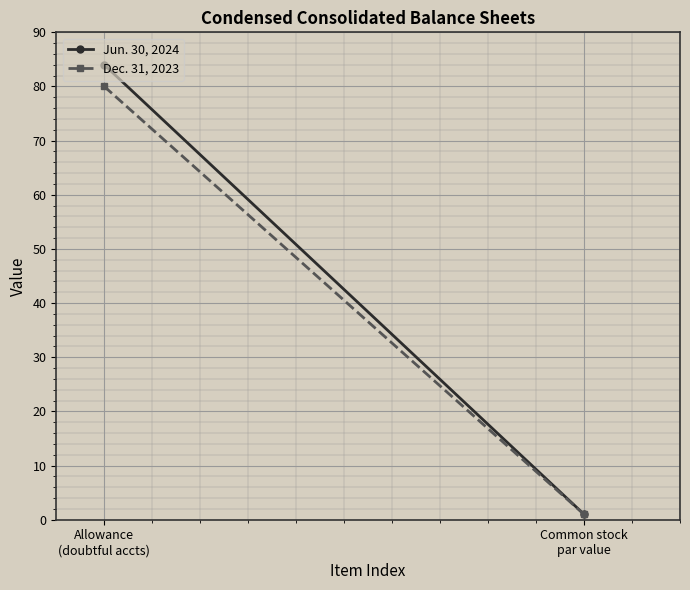

What is the sum of all Dec. 31, 2023 values?

81